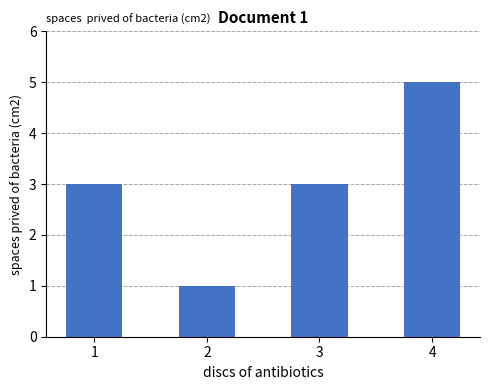

Reading left to right, what are all the values shown in this chart?

1=3	2=1	3=3	4=5